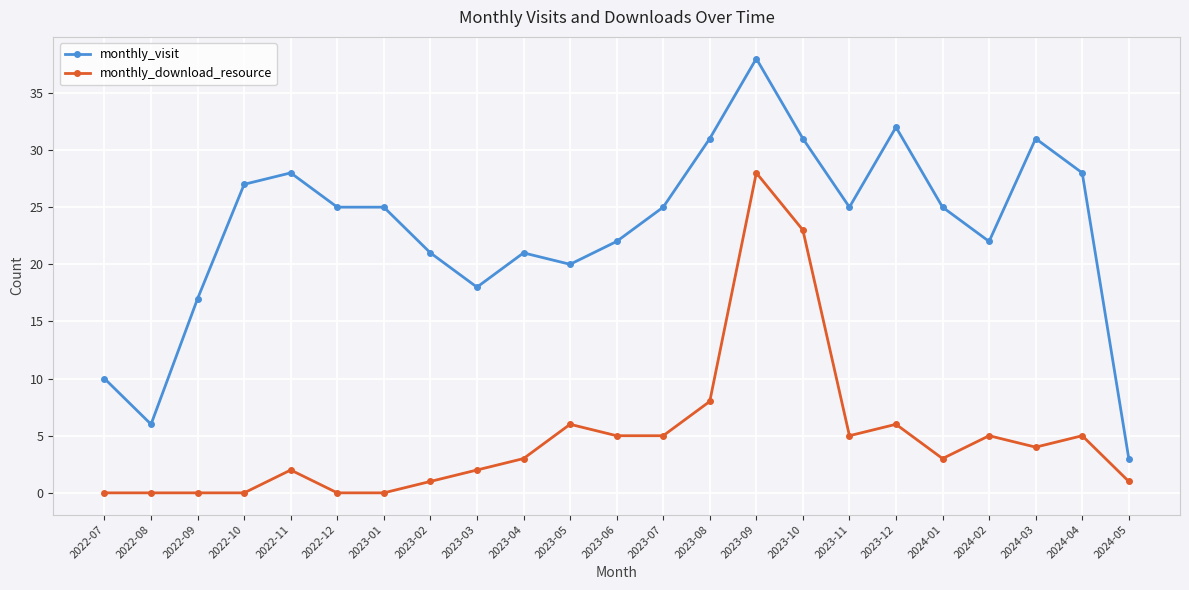

True or false: monthly_visit and monthly_download_resource cross at least once.

False